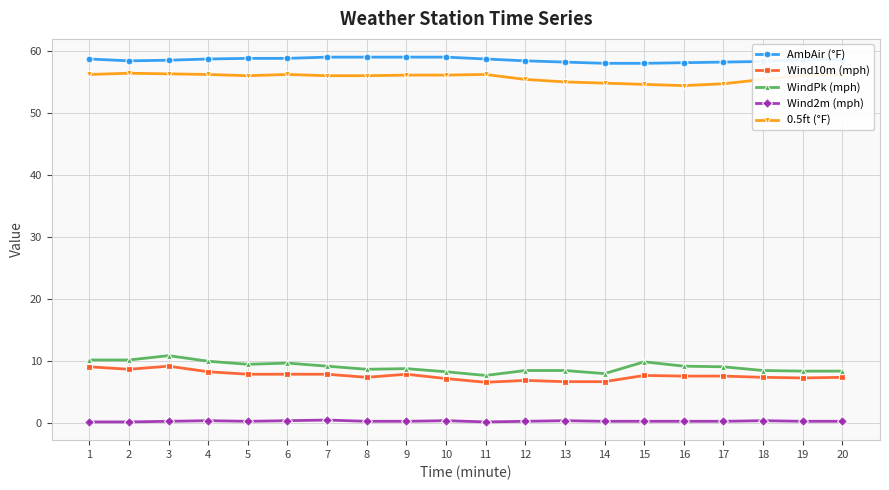

What is the lowest value of the WindPk (mph) series?

7.6